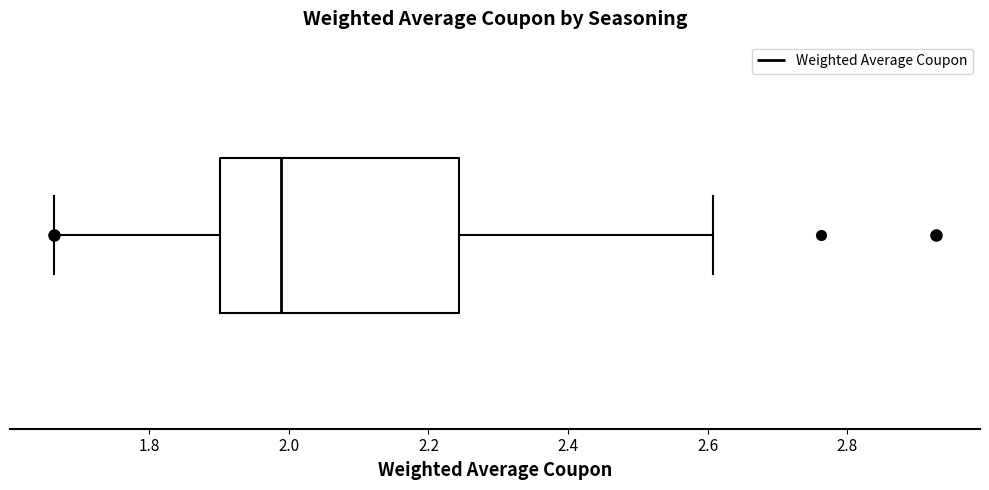

Transcribe this box plot: give where the median line is, the range the box spans, and where the two whiskers end, as read against the x-axis. The values are not printed on the chart, so give them approximately, as read against the axis.

median 1.98, box 1.90 to 2.24, whiskers 1.66 to 2.60